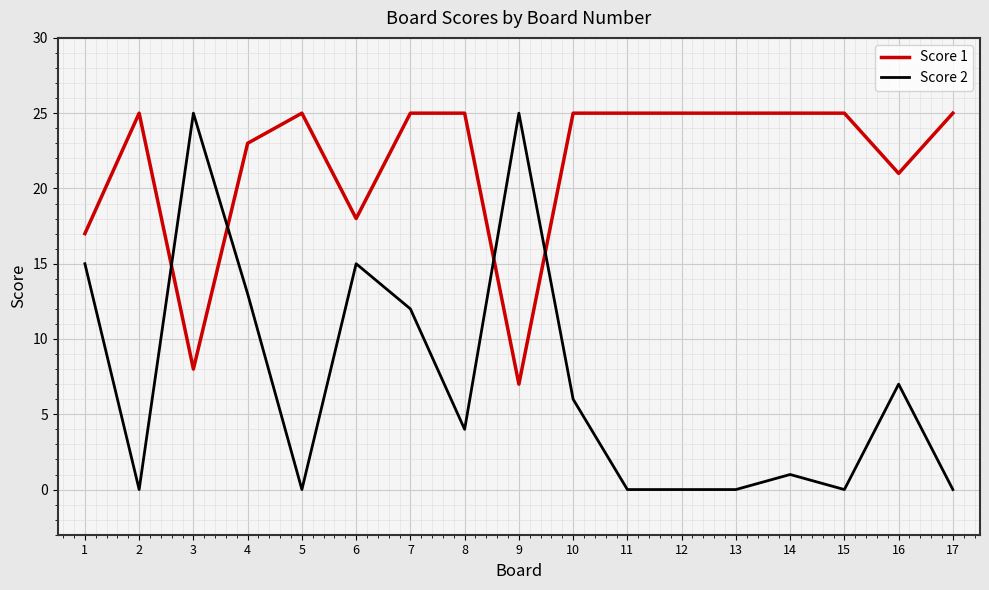

What is the difference between the maximum and minimum values in the Score 1 series?

18